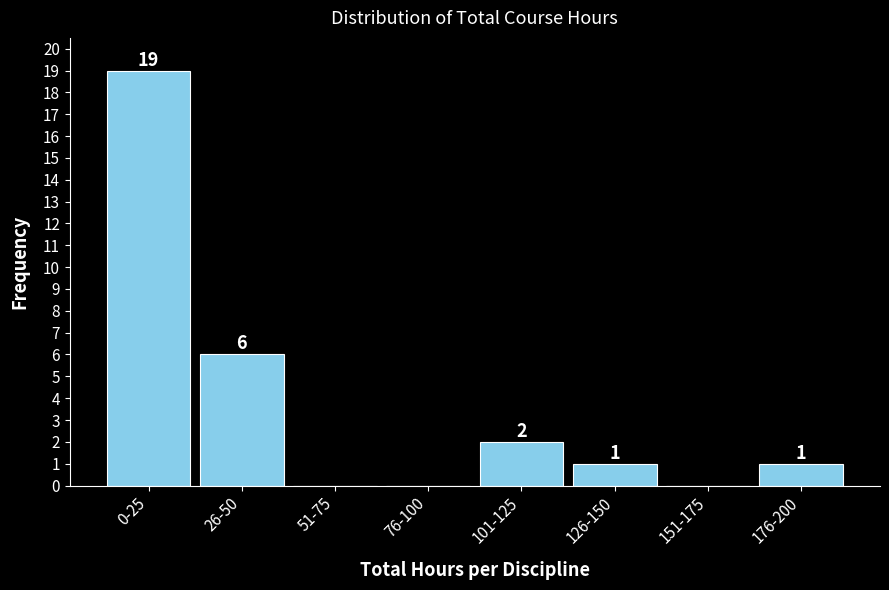

Reading left to right, extract all data points from this chart.

0-25=19	26-50=6	51-75=0	76-100=0	101-125=2	126-150=1	151-175=0	176-200=1